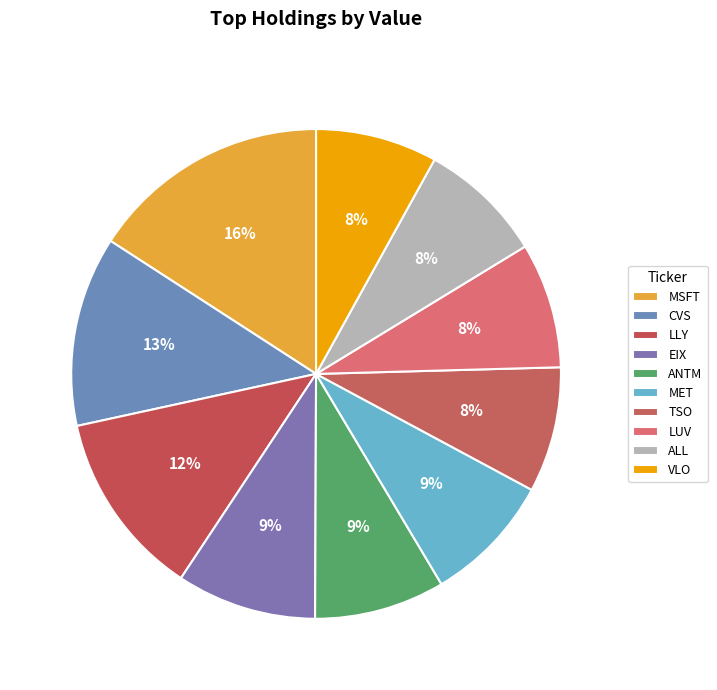

How many segments does this pie chart have?

10